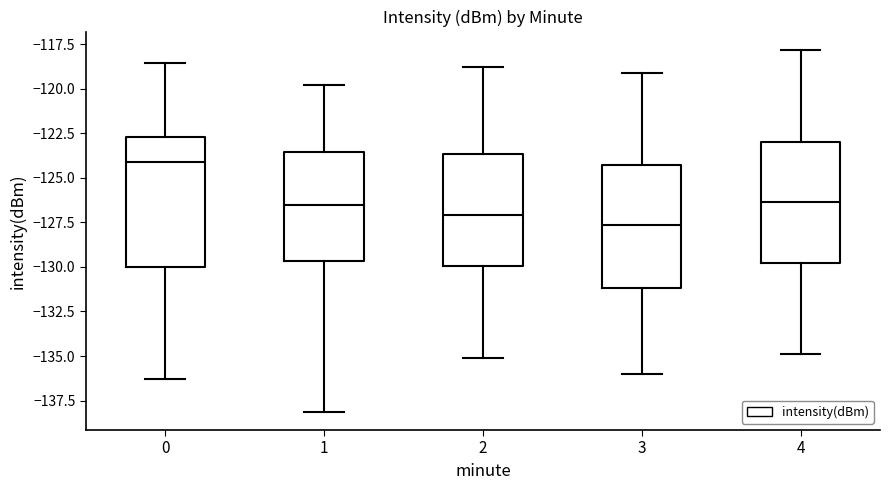

Reading left to right, read every box against the y-axis: the position of its median line, the range the box covers, and the ends of its whiskers. The values are not printed on the chart, so give them approximately, as read against the axis.

0: median -124.0, box -130.0 to -122.5, whiskers -136.5 to -118.5
1: median -126.5, box -129.5 to -123.5, whiskers -138.0 to -120.0
2: median -127.0, box -130.0 to -123.5, whiskers -135.0 to -119.0
3: median -127.5, box -131.0 to -124.5, whiskers -136.0 to -119.0
4: median -126.5, box -130.0 to -123.0, whiskers -135.0 to -118.0